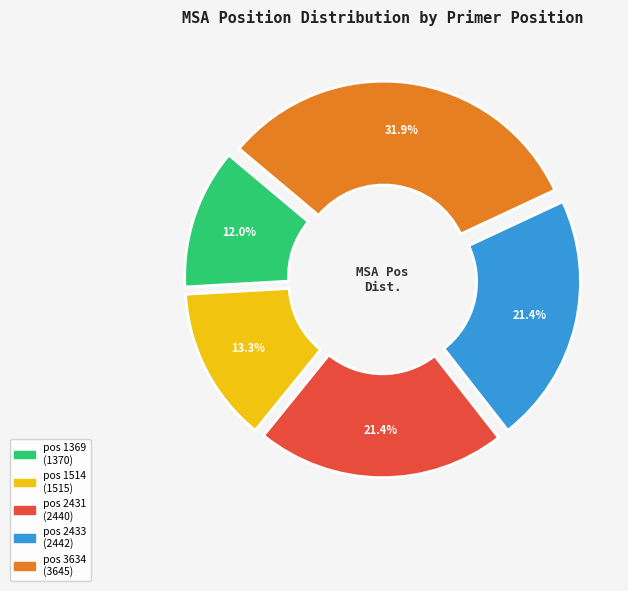

Is it true that pos 1514 is 13% of the pie?

True